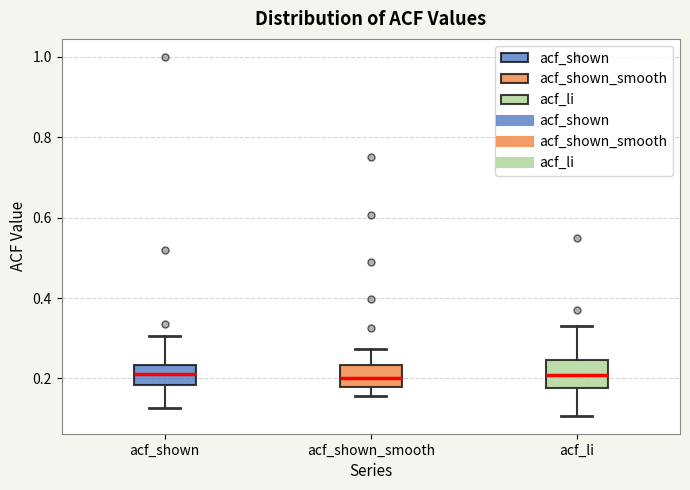

Reading left to right, transcribe this box plot: for each box, give where its median line is, the range the box spans, and where its two whiskers end, as read against the y-axis. The values are not printed on the chart, so give them approximately, as read against the axis.

acf_shown: median 0.22, box 0.18 to 0.24, whiskers 0.12 to 0.30
acf_shown_smooth: median 0.20, box 0.18 to 0.24, whiskers 0.16 to 0.28
acf_li: median 0.20, box 0.18 to 0.24, whiskers 0.10 to 0.34